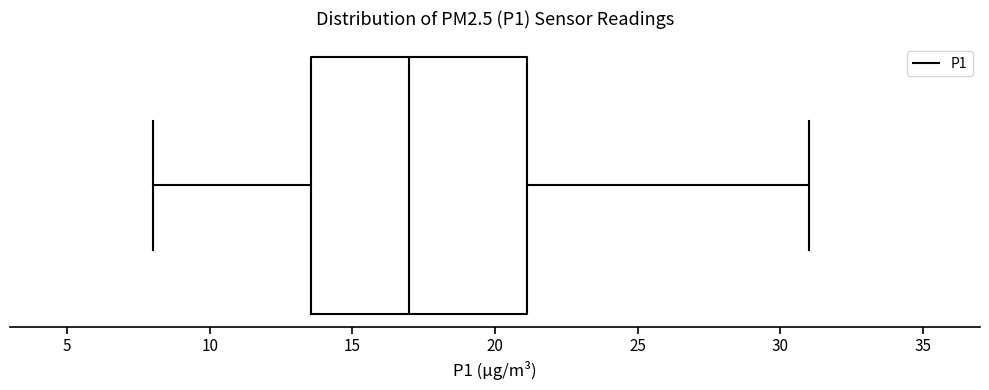

Where does the right whisker of the box end on the x-axis? The values are not printed on the chart, so give them approximately, as read against the axis.

31.0